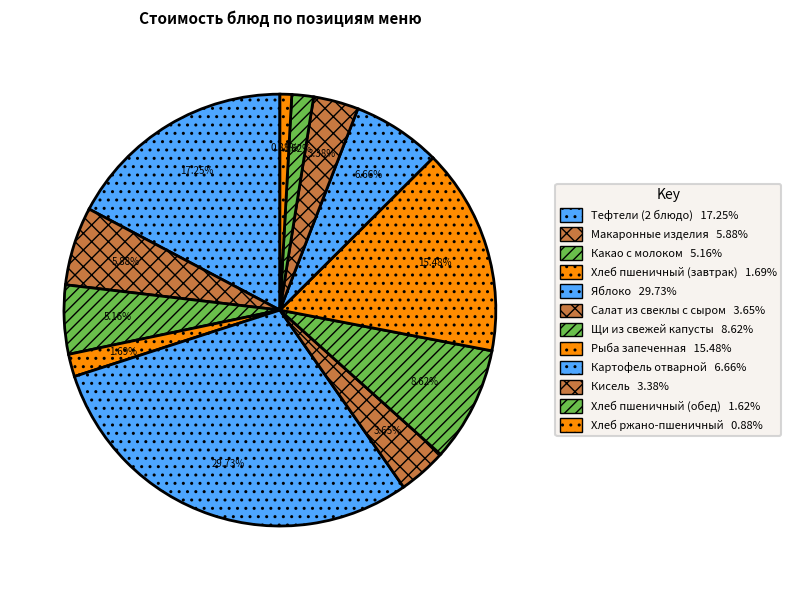

How many segments does this pie chart have?

12